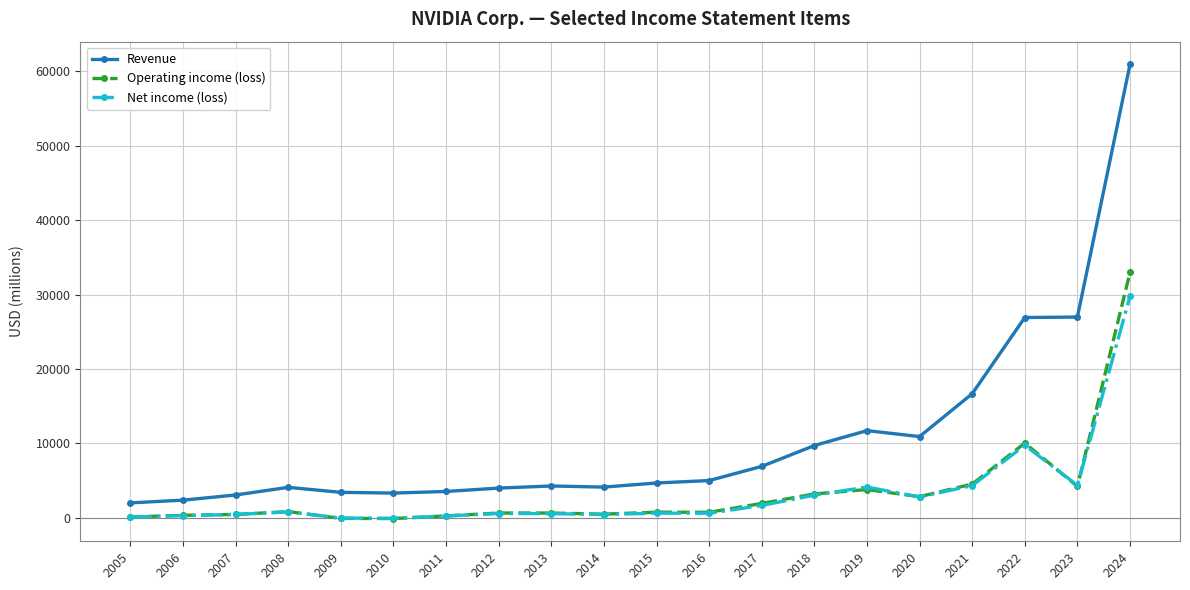

What is the highest value of the Operating income (loss) series?

32972